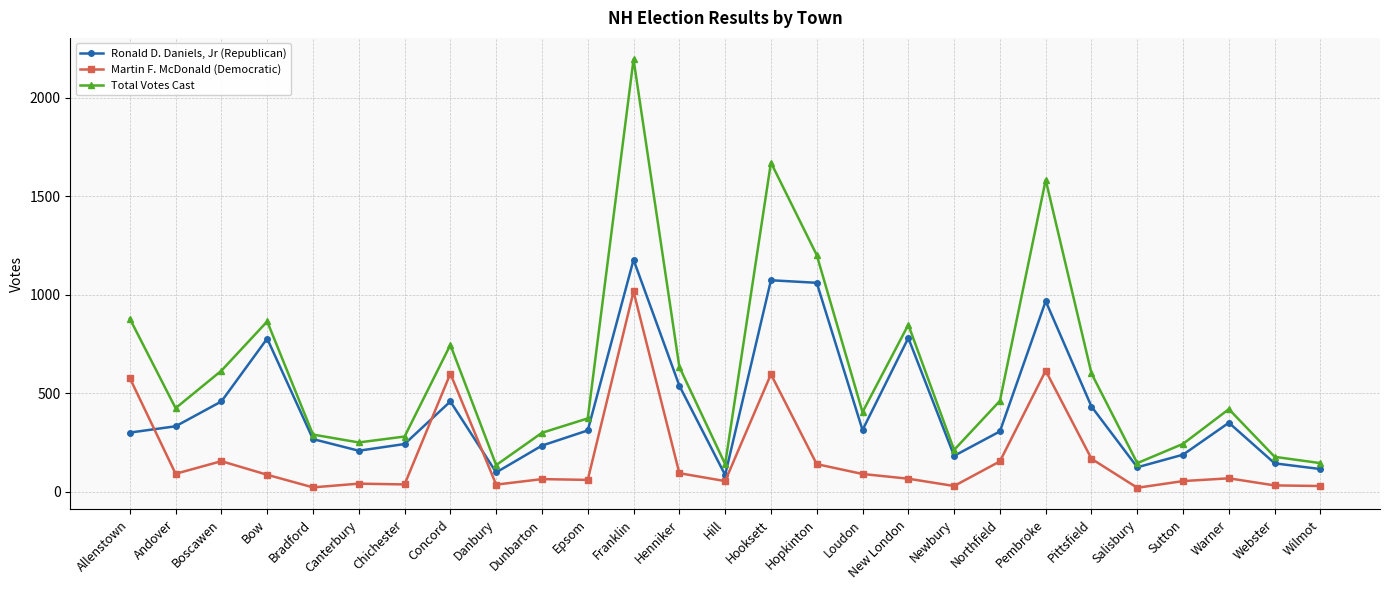

Which series ends up on top after the final intersection of Martin F. McDonald (Democratic) and Ronald D. Daniels, Jr (Republican)?

Ronald D. Daniels, Jr (Republican)